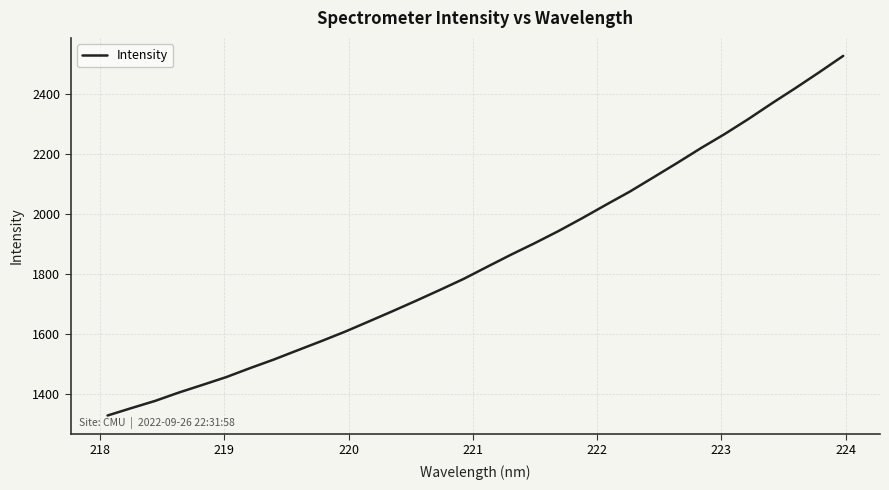

What is the difference between the maximum and minimum values?

1202.3